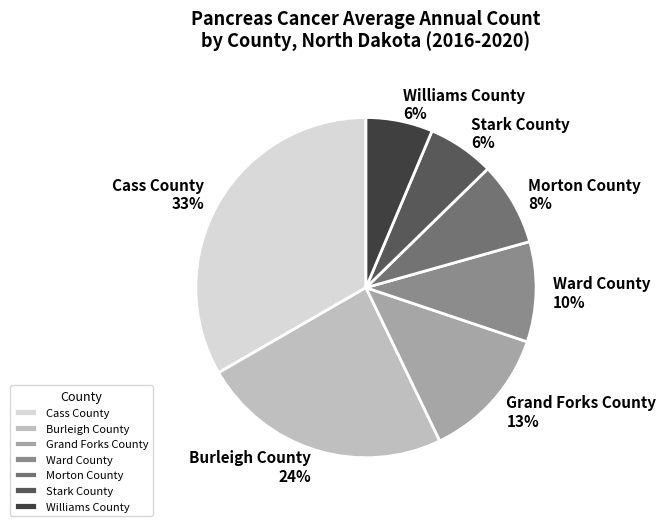

Is it true that Williams County is 6% of the pie?

True